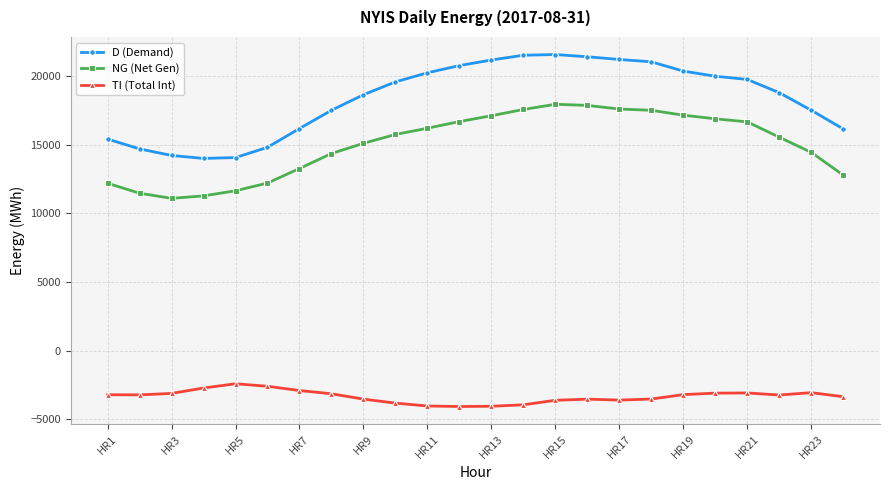

Rank the series by their maximum value, from highest to lowest.

D (Demand), NG (Net Gen), TI (Total Int)